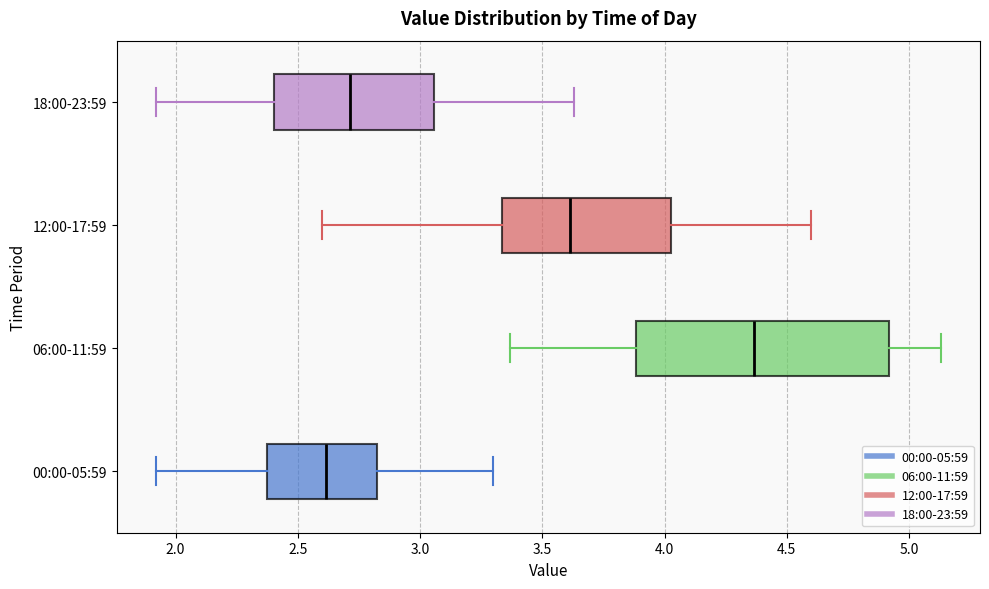

Where is the left edge of the box for 00:00-05:59 on the x-axis? The values are not printed on the chart, so give them approximately, as read against the axis.

2.35